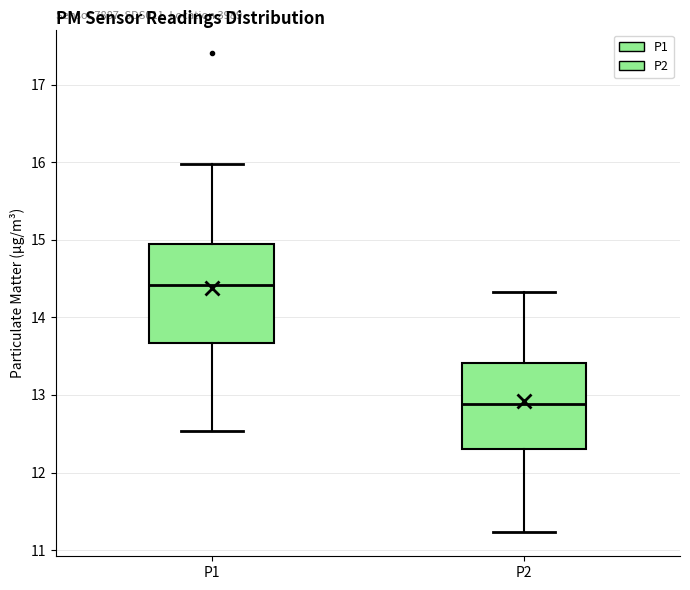

Which box's median line is the highest?

P1